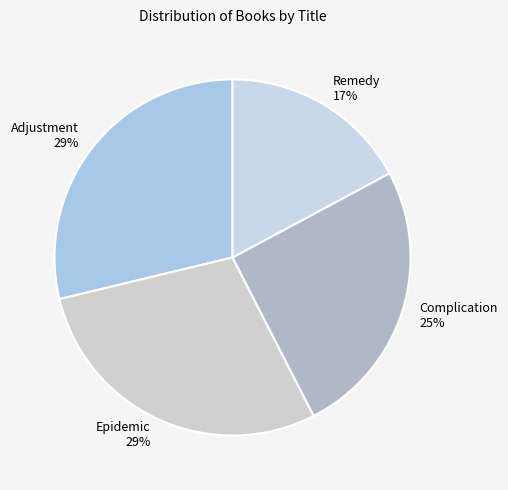

To the nearest percent, what percentage of the pie is Remedy?

17%